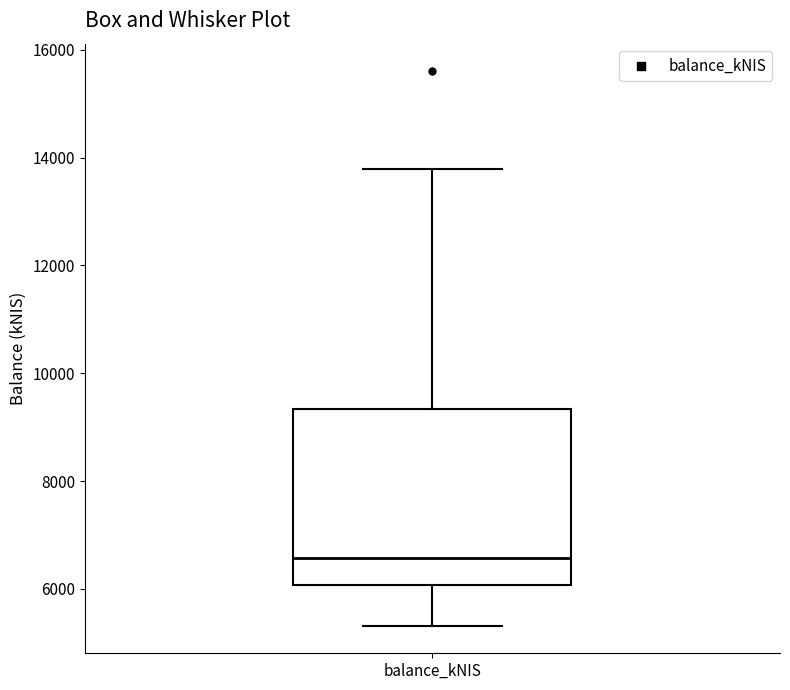

Transcribe this box plot: give where the median line is, the range the box spans, and where the two whiskers end, as read against the y-axis. The values are not printed on the chart, so give them approximately, as read against the axis.

median 6600, box 6000 to 9400, whiskers 5400 to 13800